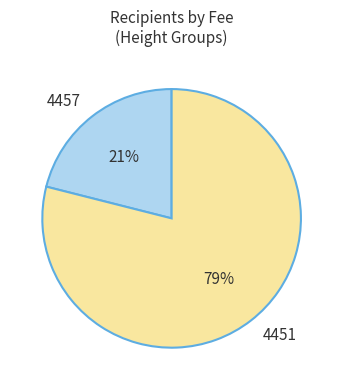

To the nearest percent, what portion does 4457 represent?

21%